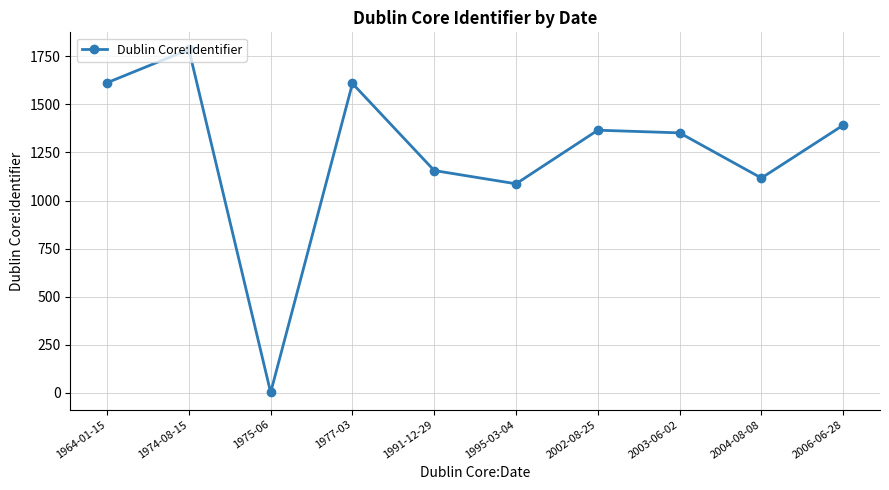

Is it true that the value at 2004-08-08 is 1679?

False